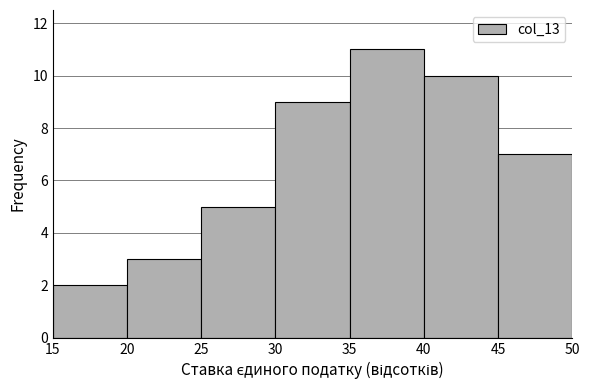

Over which range of the x-axis is the bar tallest?

35 to 40